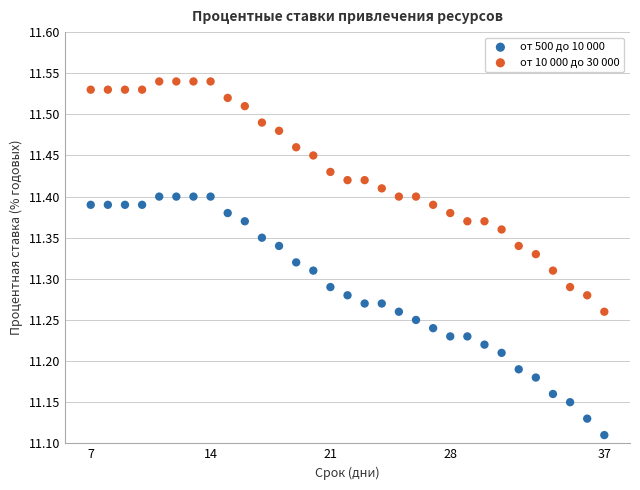

Which series has the largest Y range (max minus min)?

от 500 до 10 000